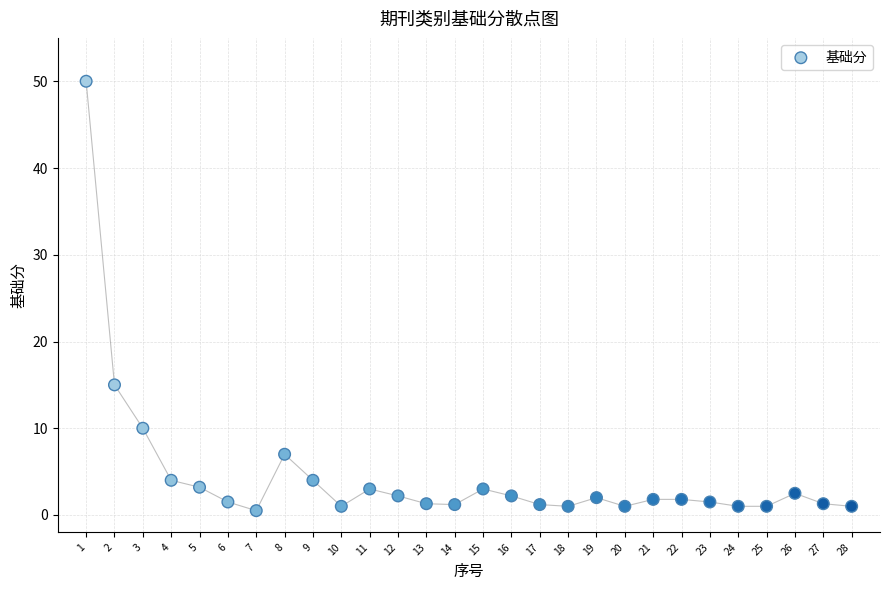

What Y value in the scatter plot is closest to 25?

15.0